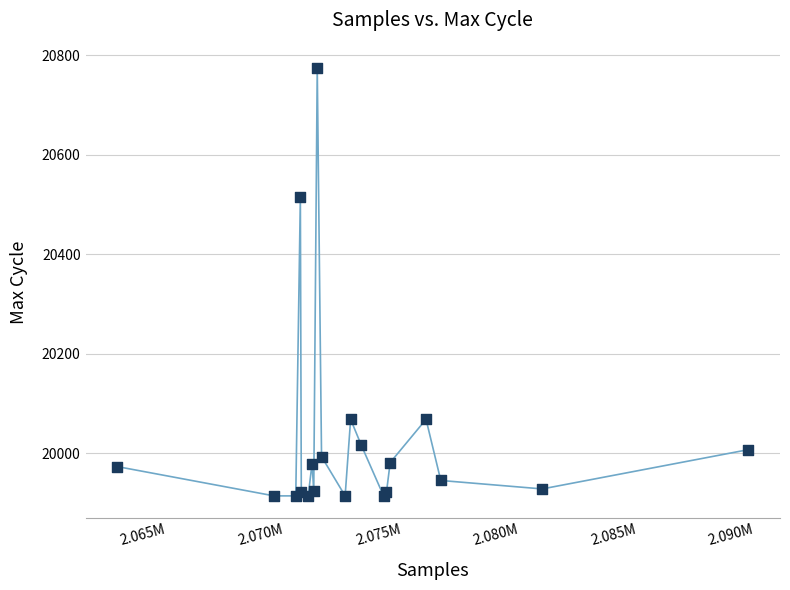

What Y value in the scatter plot is closest to 20343?

20515